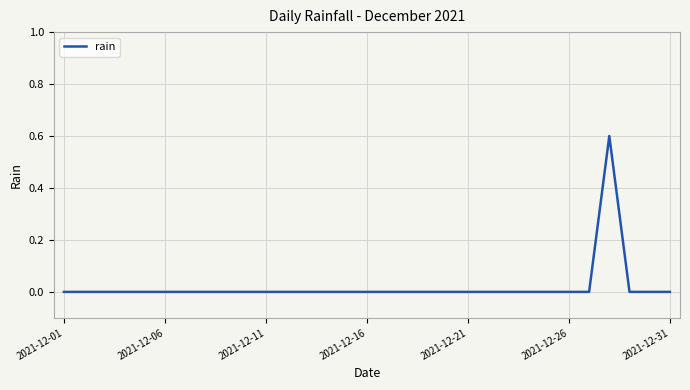

What is the greatest value displayed?

0.6